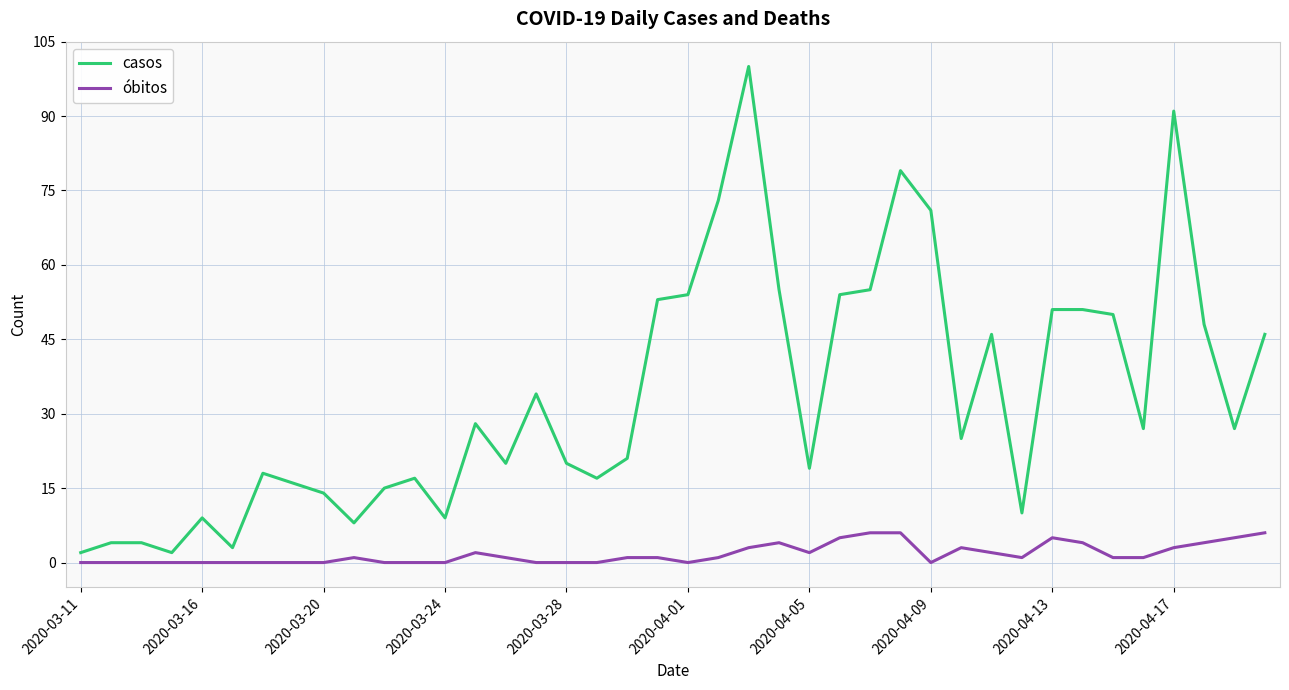

Which series has the largest range (max minus min)?

casos